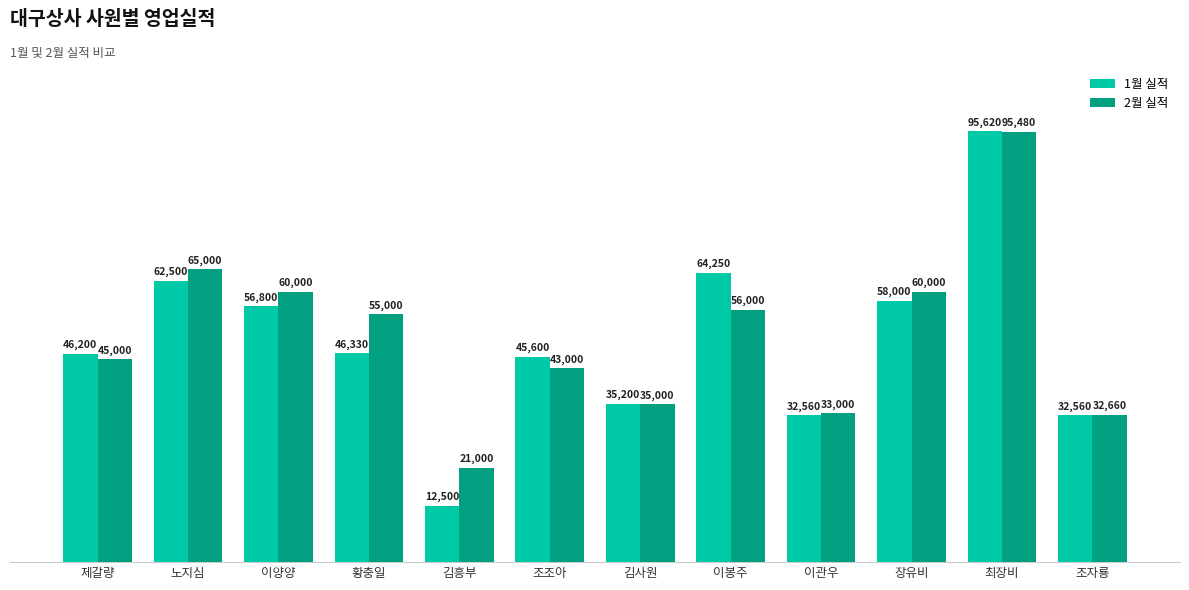

What position from the left is 김사원?

7